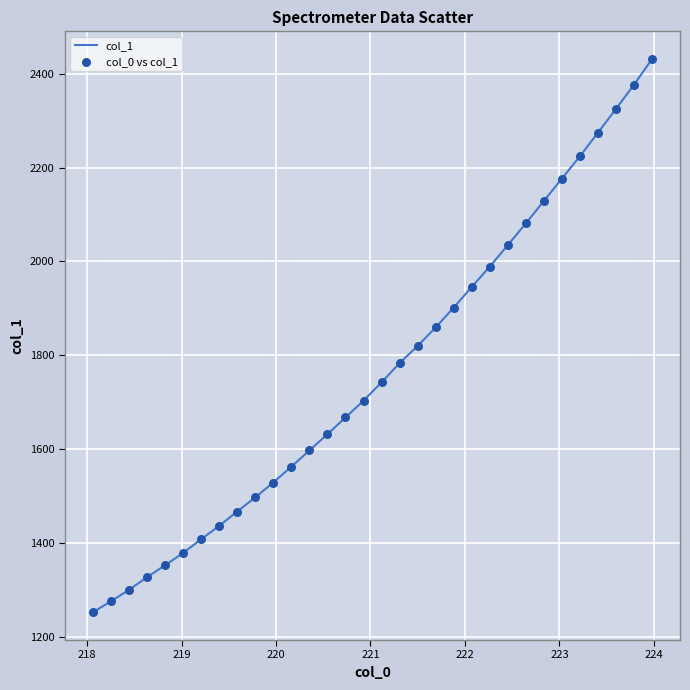

What is the greatest value displayed?

2431.2